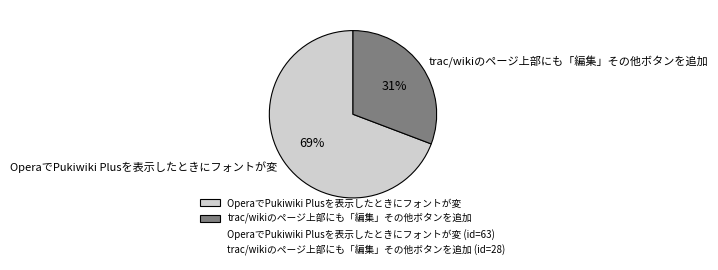

True or false: OperaでPukiwiki Plusを表示したときにフォントが変 accounts for 60% of the total.

False